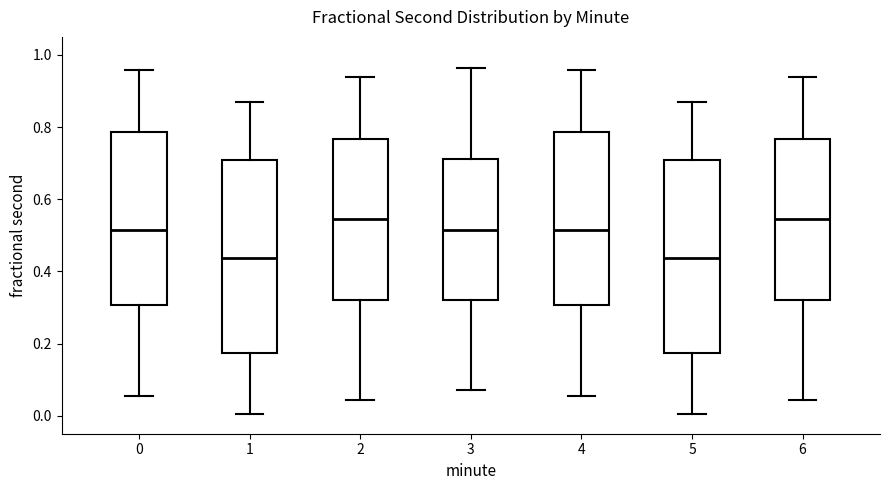

Reading left to right, read every box against the y-axis: the position of its median line, the range the box covers, and the ends of its whiskers. The values are not printed on the chart, so give them approximately, as read against the axis.

0: median 0.52, box 0.30 to 0.78, whiskers 0.06 to 0.96
1: median 0.44, box 0.18 to 0.70, whiskers 0.00 to 0.86
2: median 0.54, box 0.32 to 0.76, whiskers 0.04 to 0.94
3: median 0.52, box 0.32 to 0.72, whiskers 0.08 to 0.96
4: median 0.52, box 0.30 to 0.78, whiskers 0.06 to 0.96
5: median 0.44, box 0.18 to 0.70, whiskers 0.00 to 0.86
6: median 0.54, box 0.32 to 0.76, whiskers 0.04 to 0.94